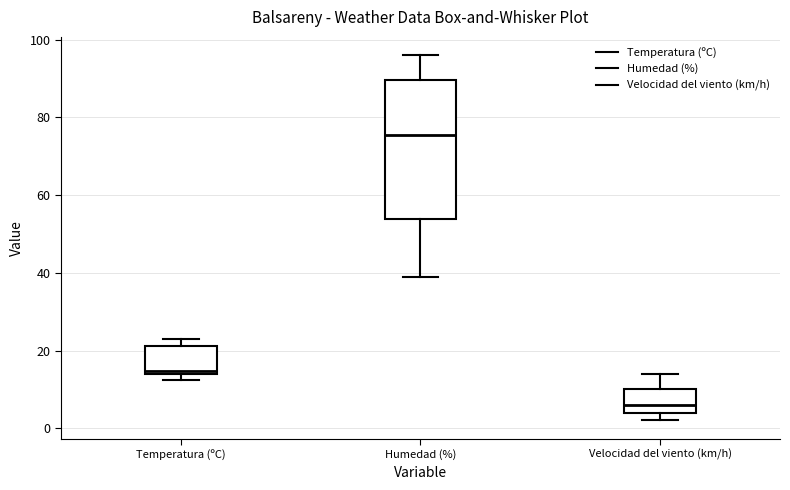

Which box is the tallest, from its lower edge to its upper edge?

Humedad (%)